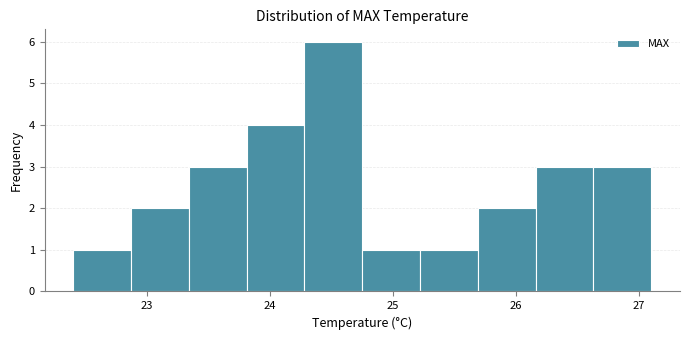

Reading left to right, transcribe this chart: for each bar, give the range it covers on the x-axis and its height. Neither the bar edges nor the heights are printed on the chart, so give them approximately, as read against the axes.

22.40 to 22.87: 1
22.87 to 23.34: 2
23.34 to 23.81: 3
23.81 to 24.28: 4
24.28 to 24.75: 6
24.75 to 25.22: 1
25.22 to 25.69: 1
25.69 to 26.16: 2
26.16 to 26.63: 3
26.63 to 27.10: 3